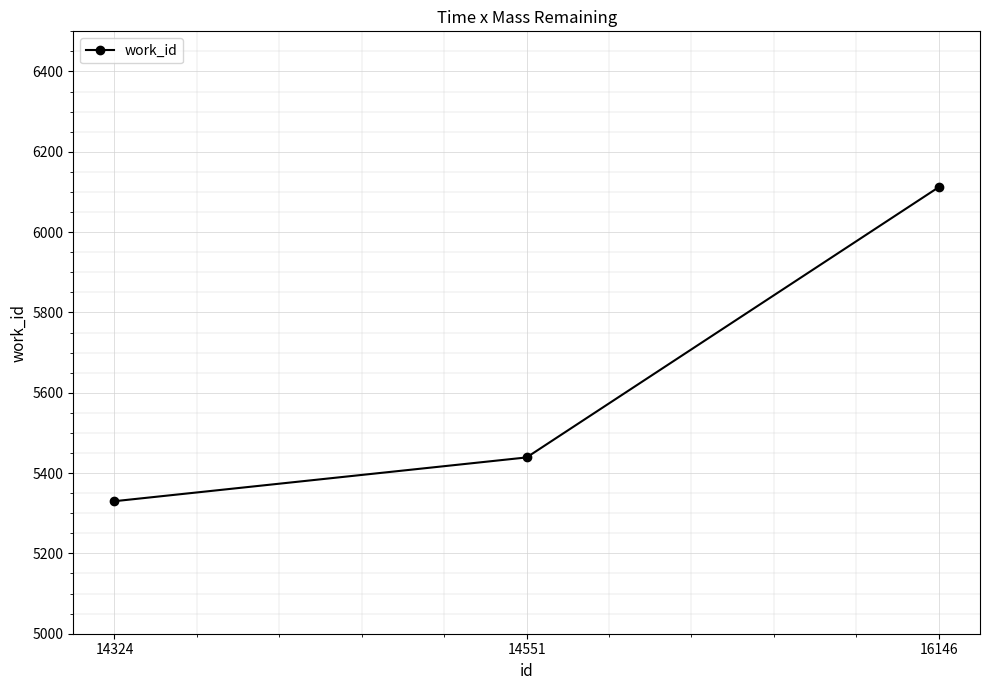

At which category does the chart reach its peak across all series?

16146